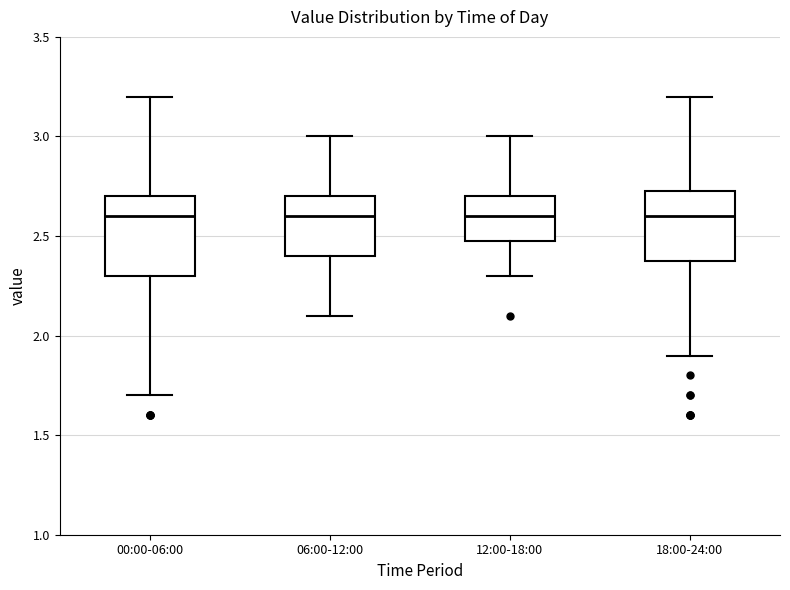

Where is the upper edge of the box for 18:00-24:00 on the y-axis? The values are not printed on the chart, so give them approximately, as read against the axis.

2.75